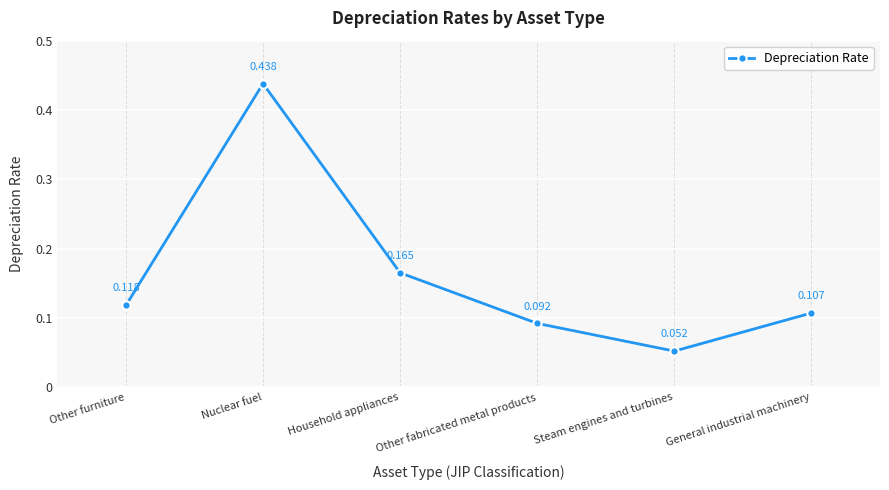

Rank the categories by value from lowest to highest.

Steam engines and turbines, Other fabricated metal products, General industrial machinery, Other furniture, Household appliances, Nuclear fuel